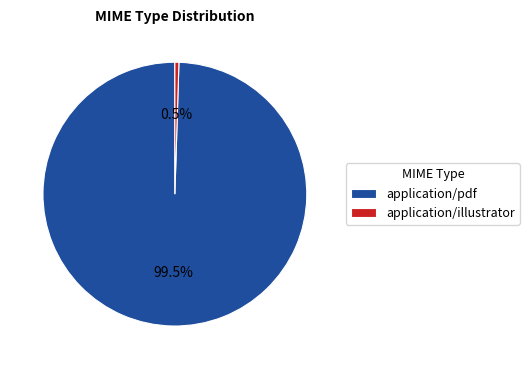

How many slices are in this pie chart?

2